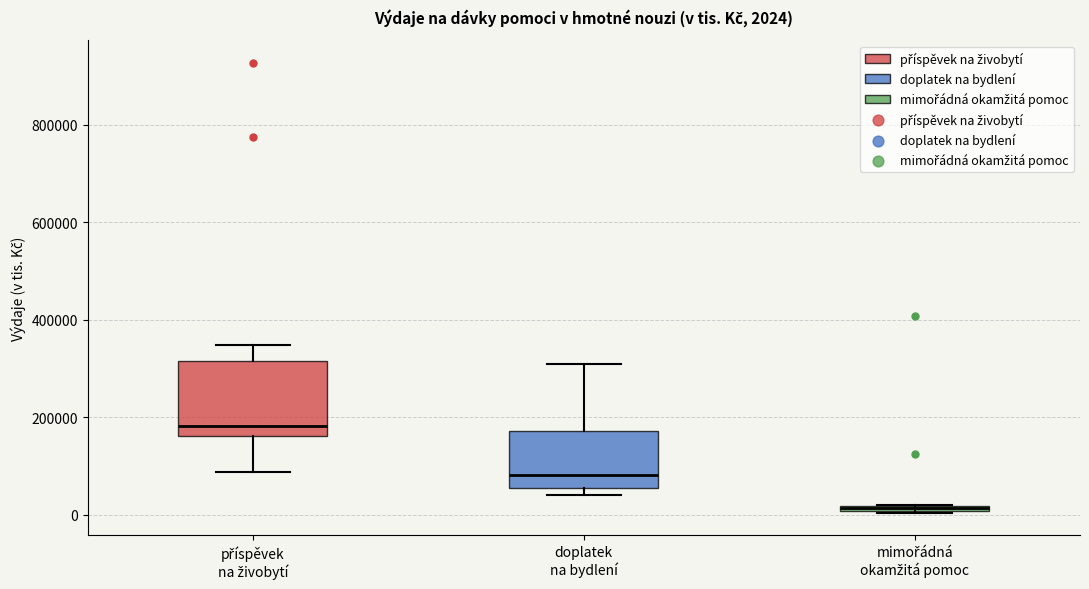

Which box's median line is the highest?

příspěvek na živobytí